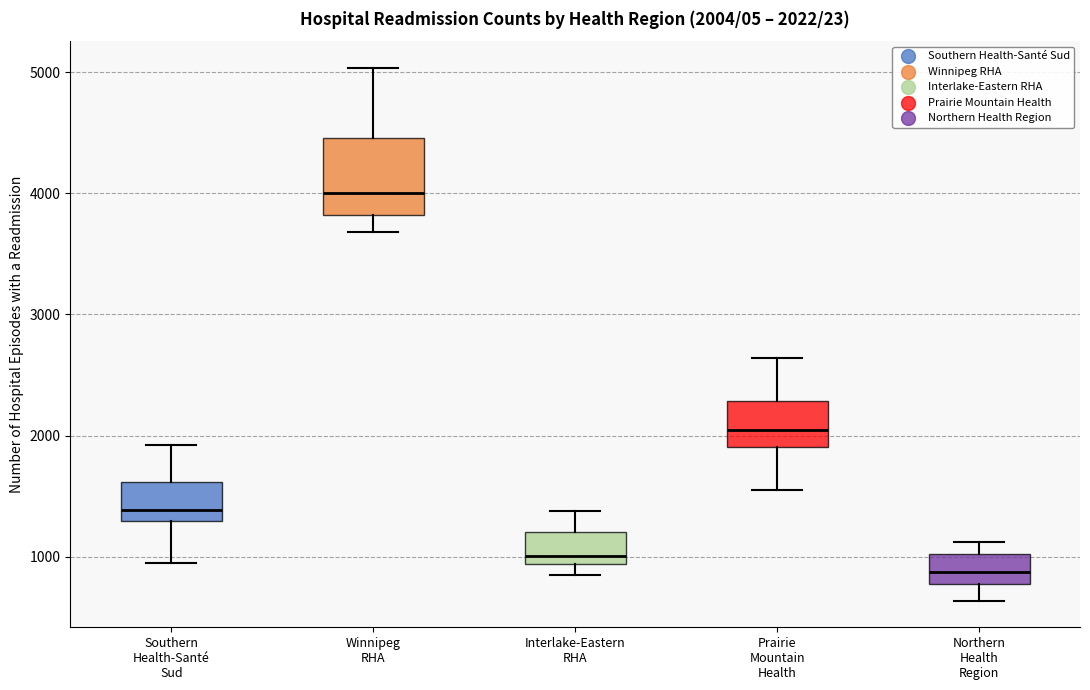

Which box has the lowest median line?

Northern Health Region